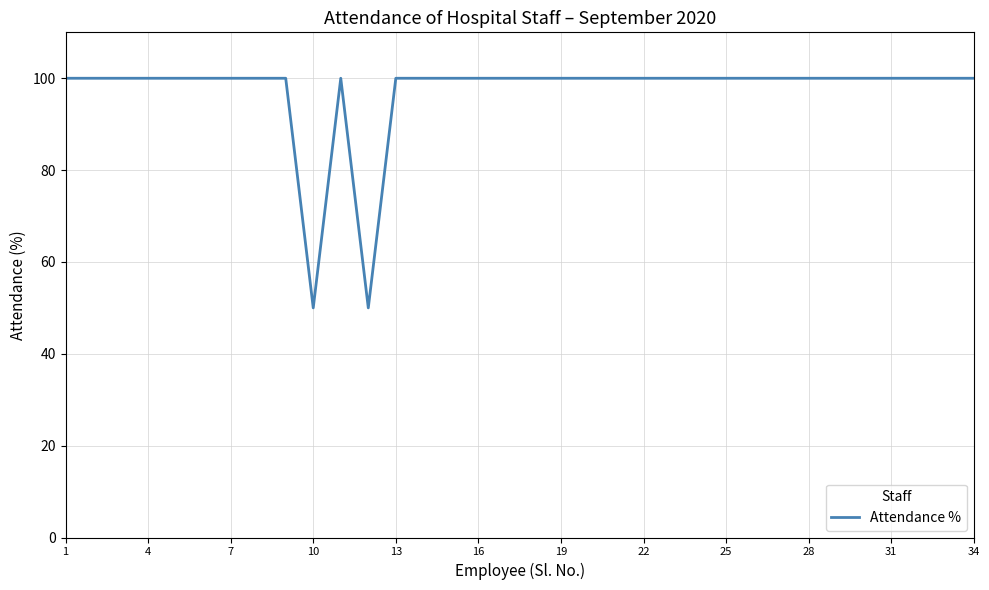

What is the difference between the maximum and minimum values?

50